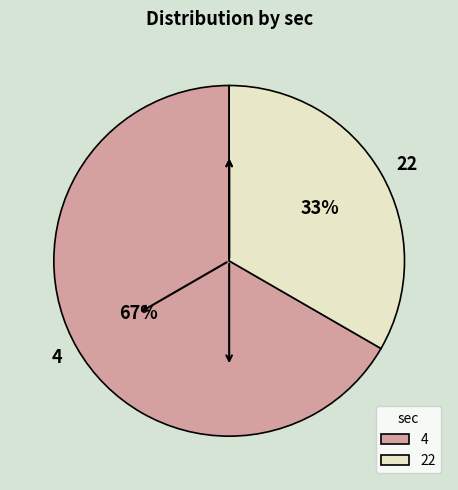

Is it true that 4 is 73% of the pie?

False